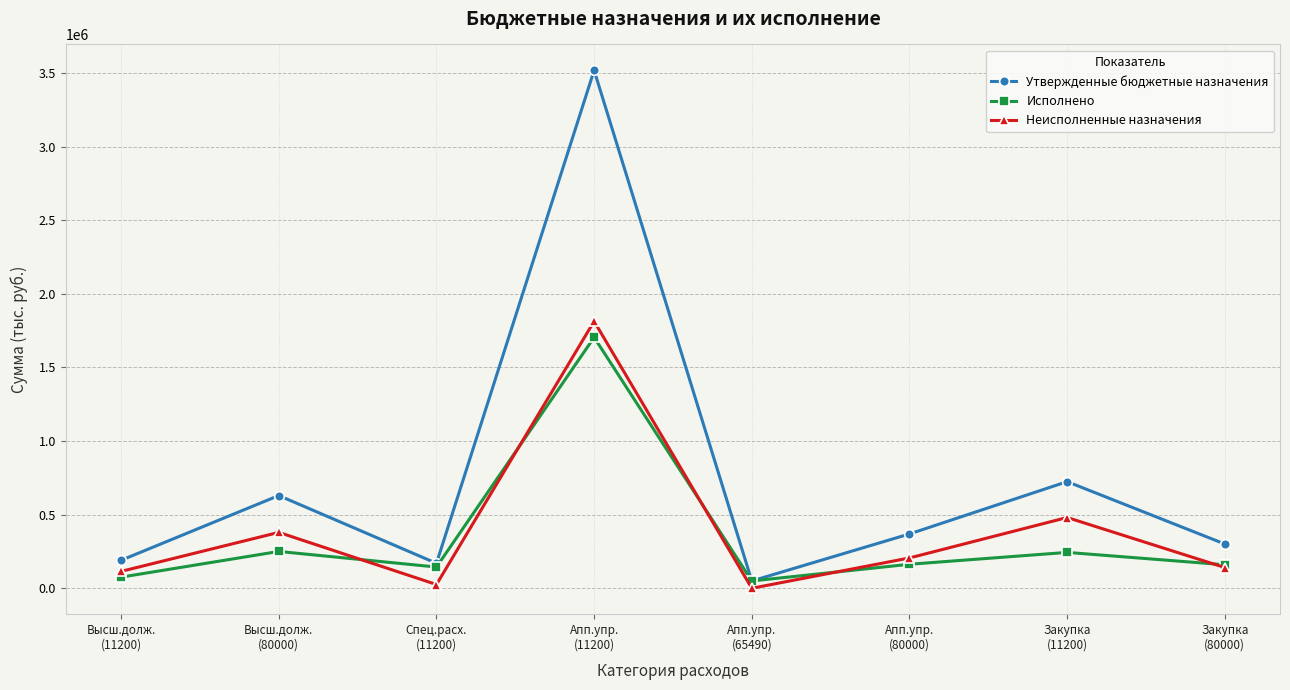

True or false: Неисполненные назначения and Утвержденные бюджетные назначения intersect in this chart.

False